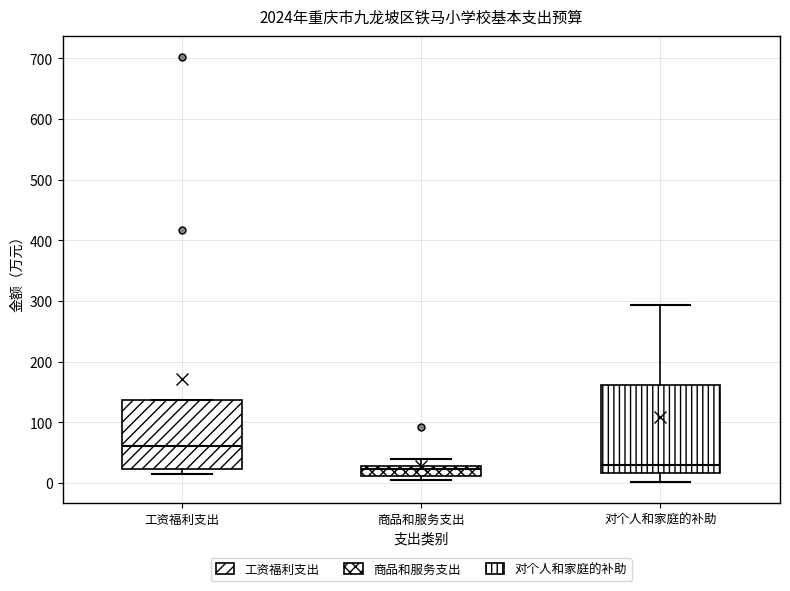

Comparing the boxes themselves (not the whiskers), which one is the tallest?

对个人和家庭的补助